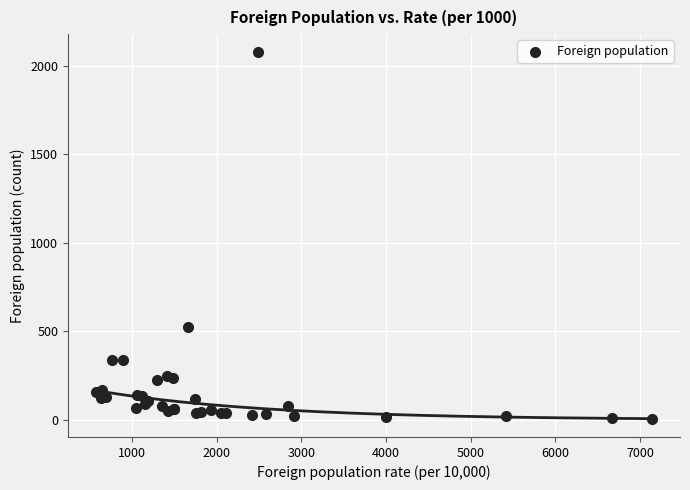

What Y value in the scatter plot is closest to 1040?

524